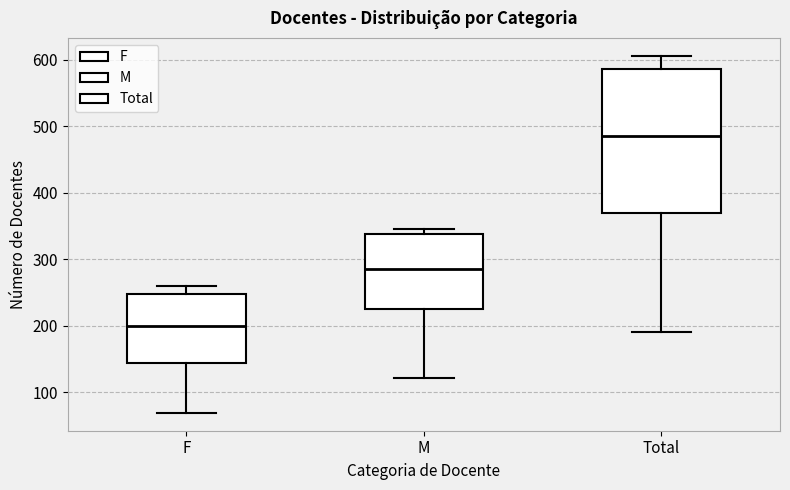

Which box has the highest median line?

Total